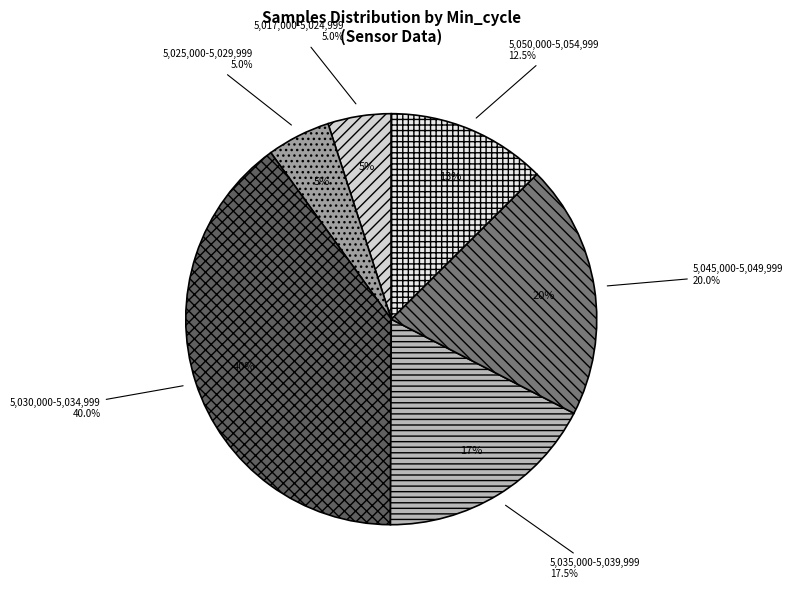

Combined, do 28 and 28 account for over 50%?

No